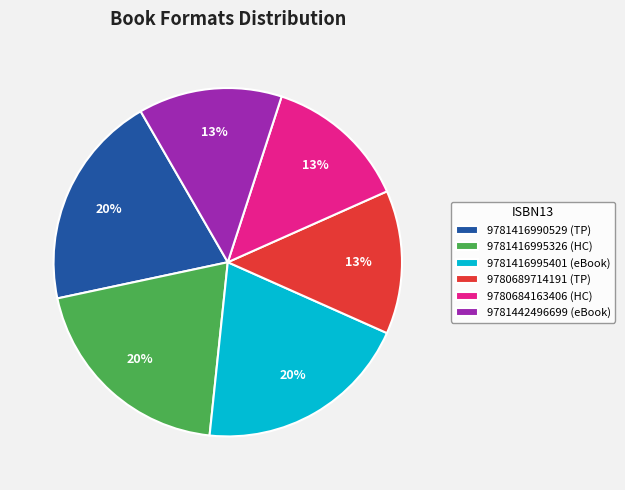

Is there any slice that represents more than half of the pie?

No